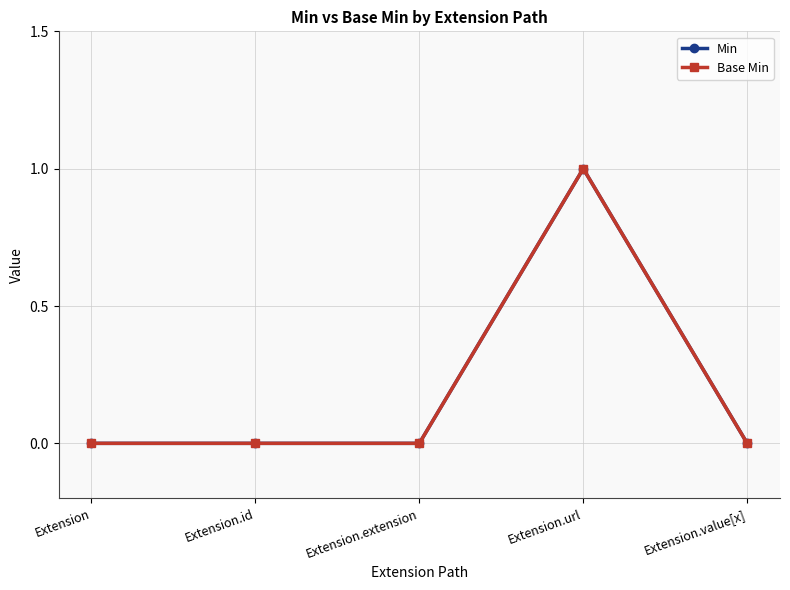

The Base Min series shows 0 at Extension.value[x]. True or false?

True